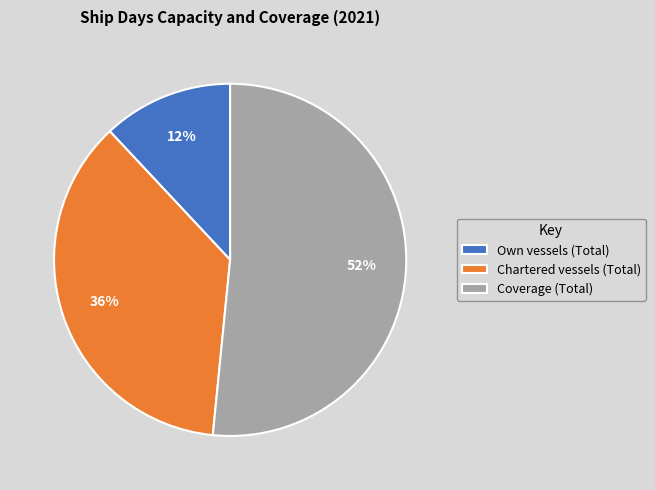

Combined, do Coverage (Total) and Own vessels (Total) account for over 50%?

Yes